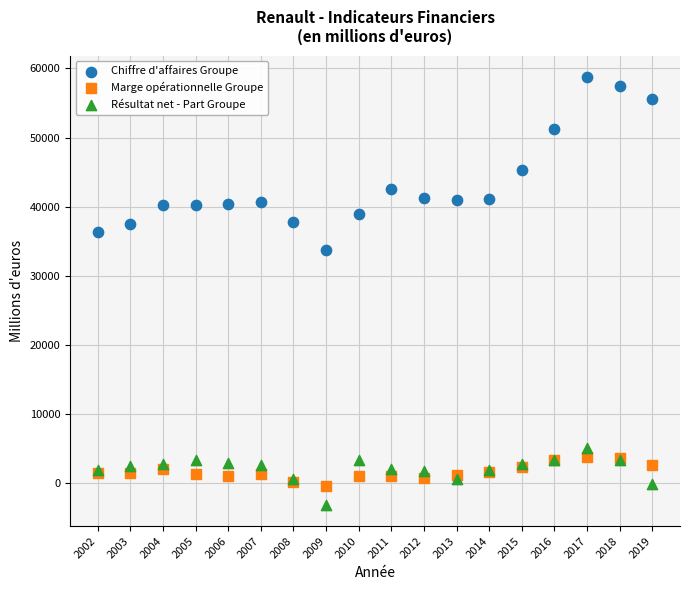

What are all the series names shown in the legend?

Chiffre d'affaires Groupe, Marge opérationnelle Groupe, Résultat net - Part Groupe